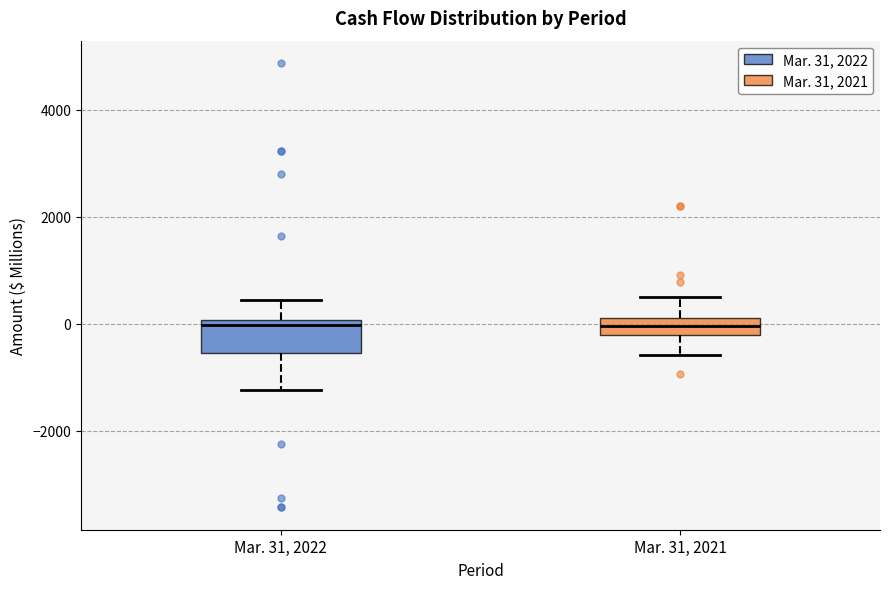

Where is the lower edge of the box for Mar. 31, 2022 on the y-axis? The values are not printed on the chart, so give them approximately, as read against the axis.

-600